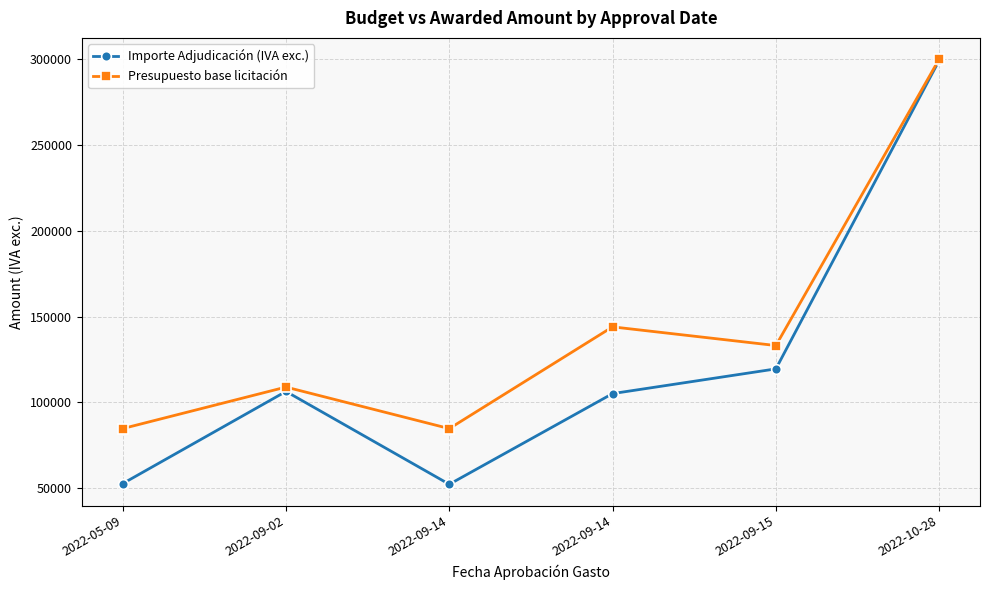

What is the label of the 2nd point from the left?

2022-09-02